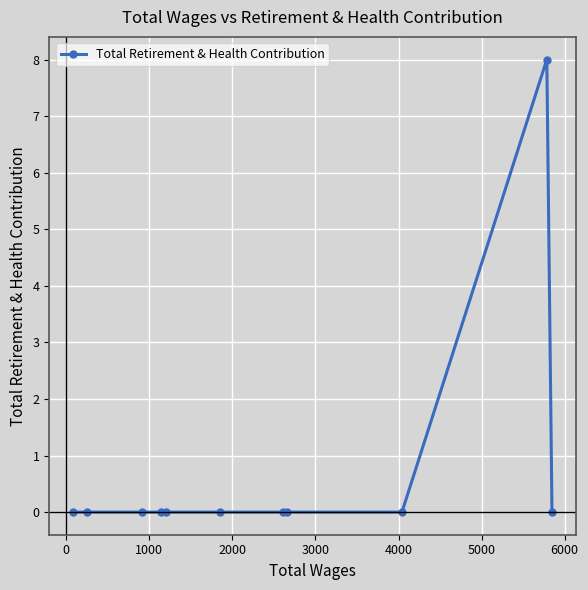

How many series are shown in this chart?

1